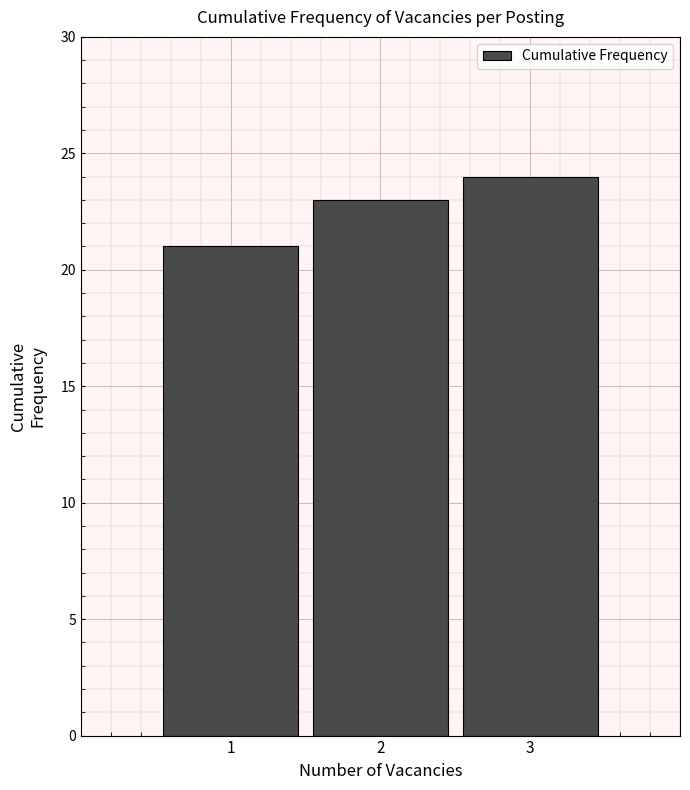

Over which range of the x-axis is the bar tallest?

2.5 to 3.5